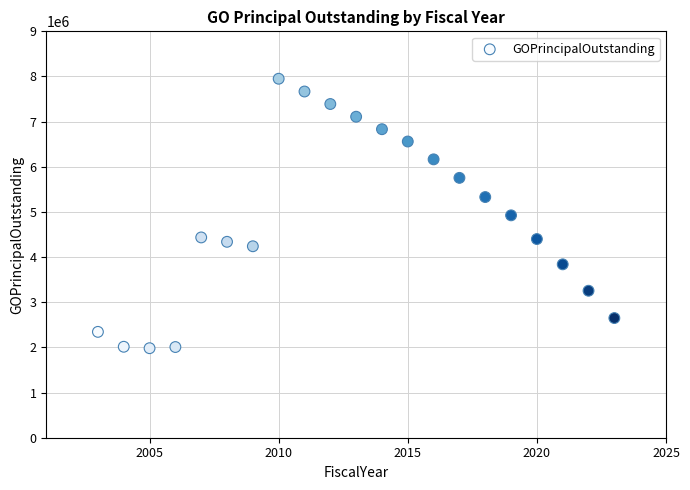

What is the range of X values (max minus min)?

20.0